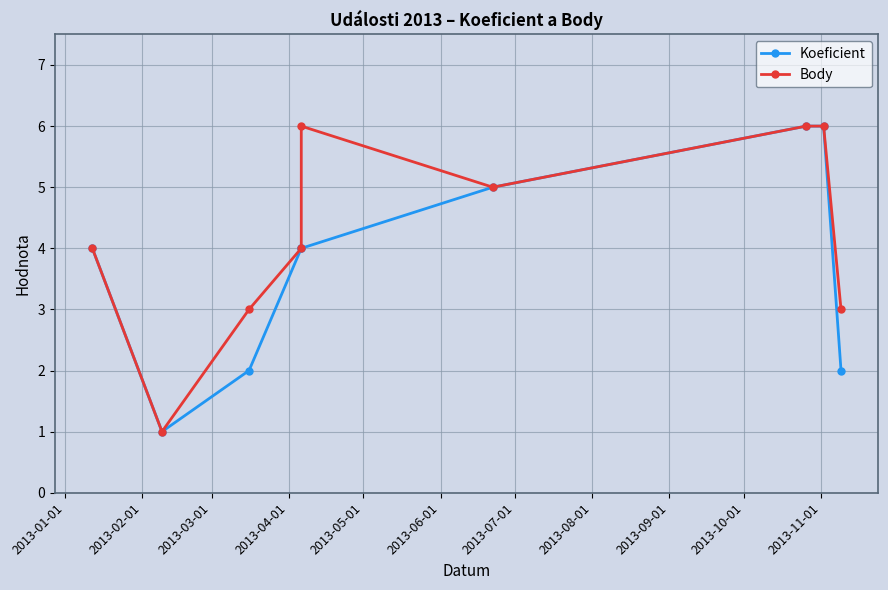

What is the smallest value displayed?

1